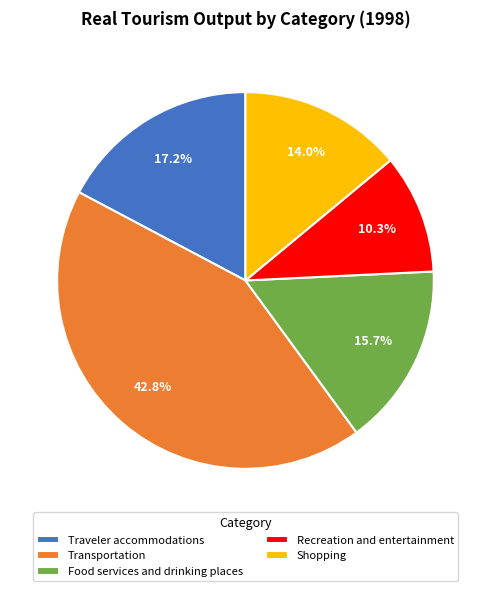

To the nearest percent, what percentage of the pie is Traveler accommodations?

17%